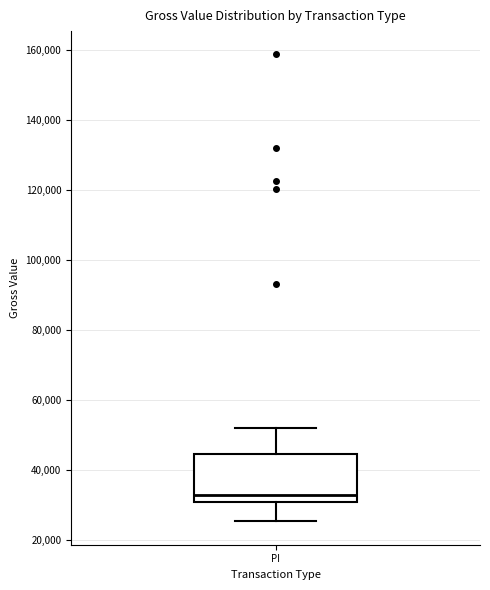

Where is the upper edge of the box for PI on the y-axis? The values are not printed on the chart, so give them approximately, as read against the axis.

44000